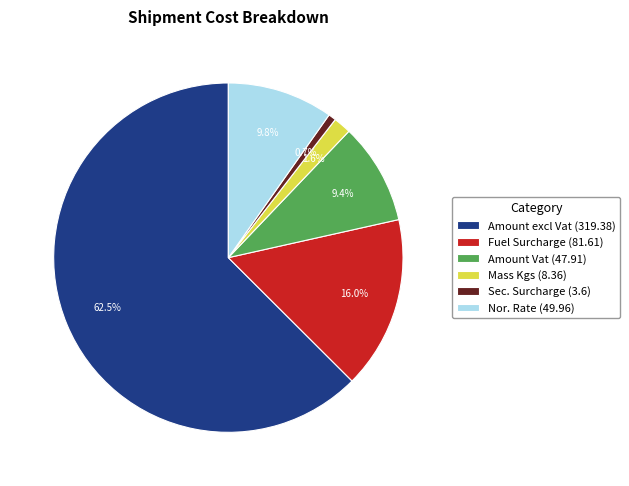

Between Sec. Surcharge and Amount Vat, which is larger?

Amount Vat